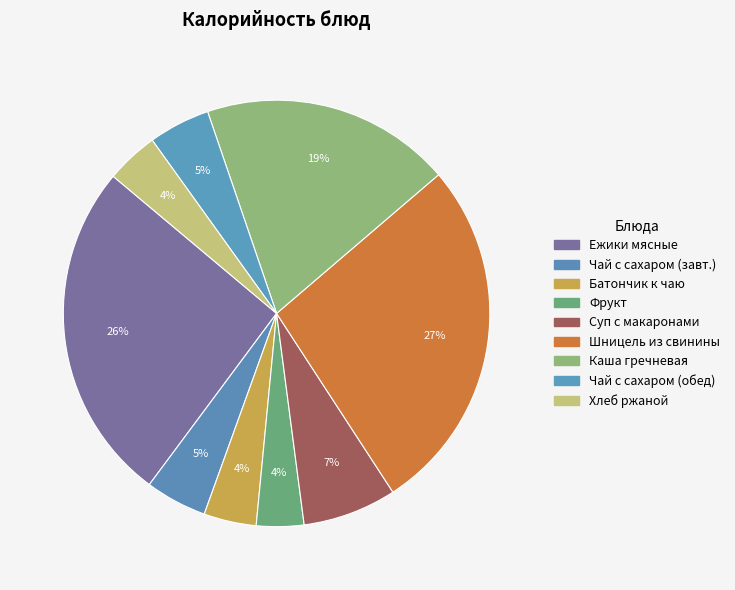

Does any single category account for the majority?

No